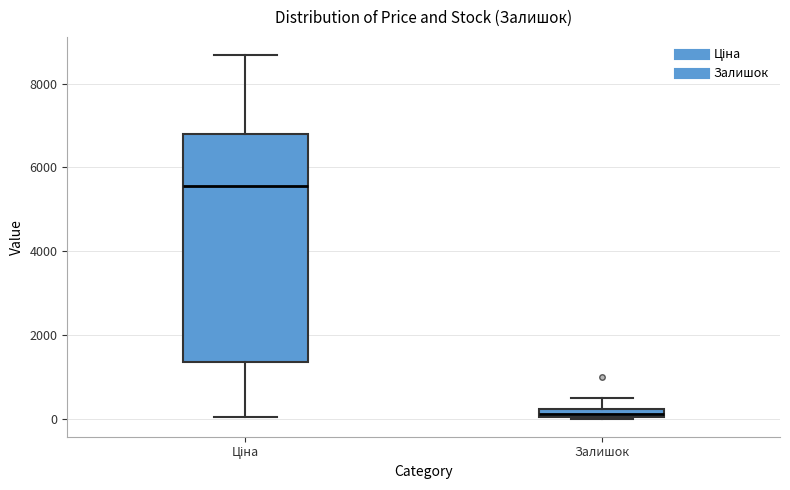

Where is the lower edge of the box for Залишок on the y-axis? The values are not printed on the chart, so give them approximately, as read against the axis.

0